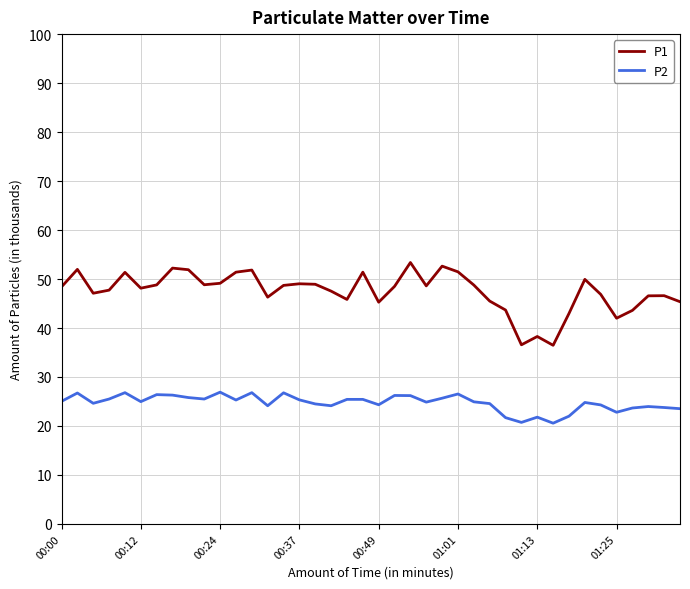

What is the smallest value displayed?

20.6